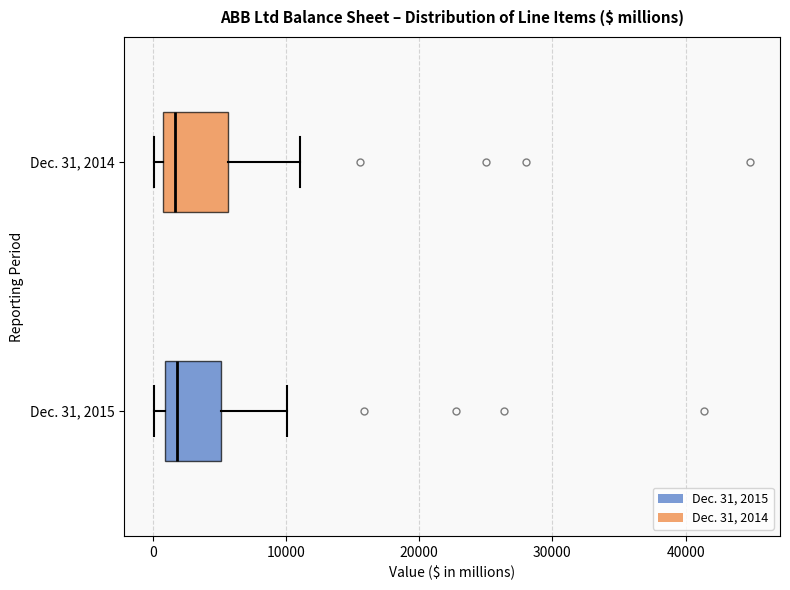

Where does the right whisker of the box for Dec. 31, 2015 end on the x-axis? The values are not printed on the chart, so give them approximately, as read against the axis.

10000